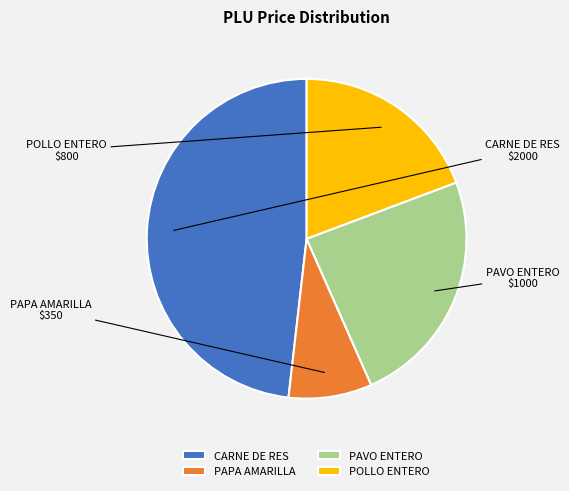

Rank the categories by value from highest to lowest.

CARNE DE RES, PAVO ENTERO, POLLO ENTERO, PAPA AMARILLA